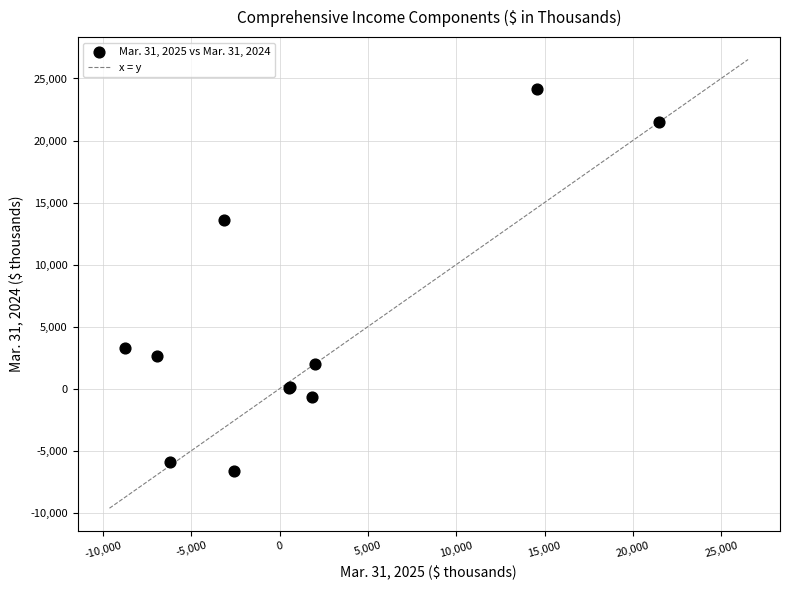

What Y value in the scatter plot is closest to 8736?

13616